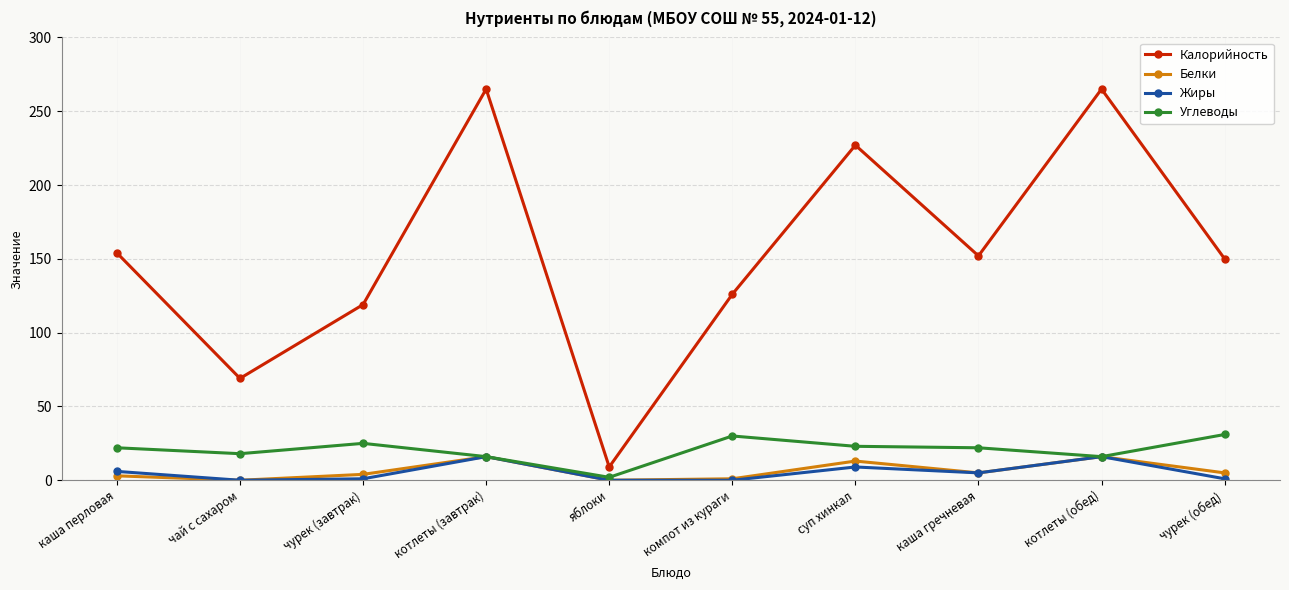

What is the total value across all series at котлеты (обед)?

313